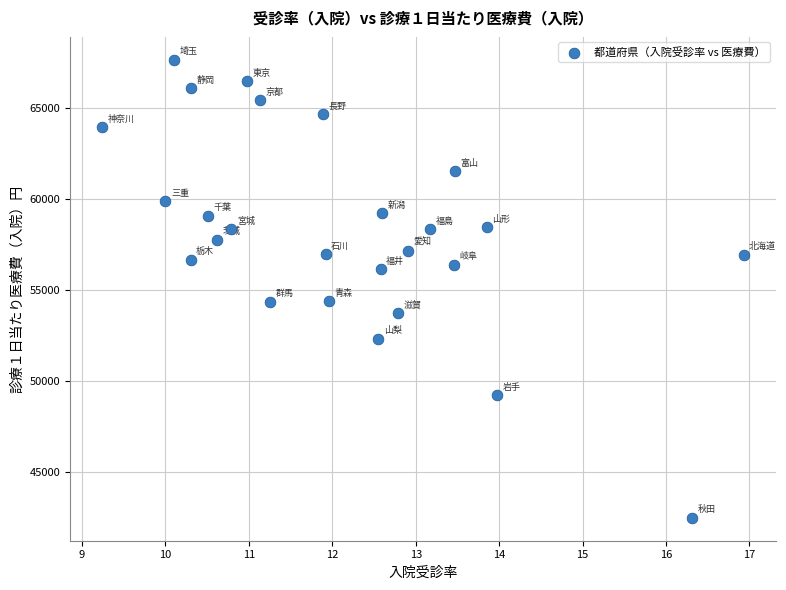

What is the range of Y values (max minus min)?

25168